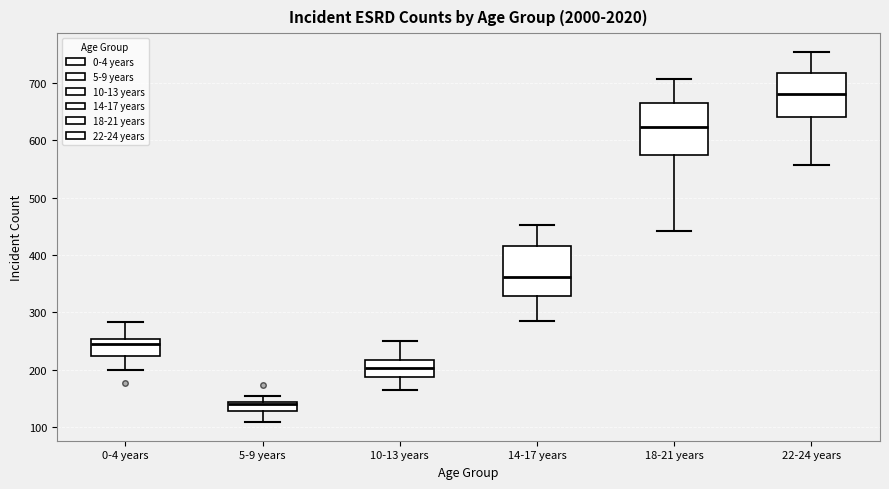

Which box has the lowest median line?

5-9 years